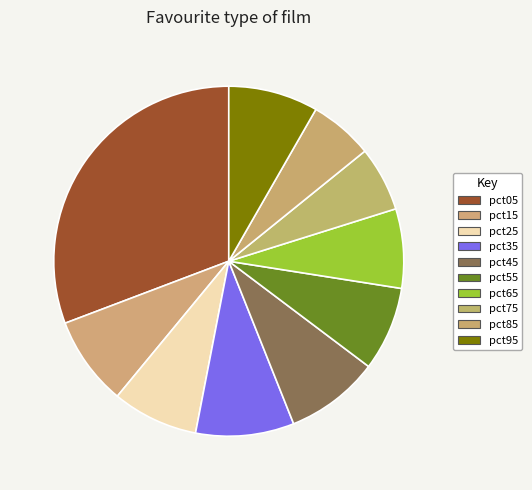

Does pct05 represent more than half of the total?

No